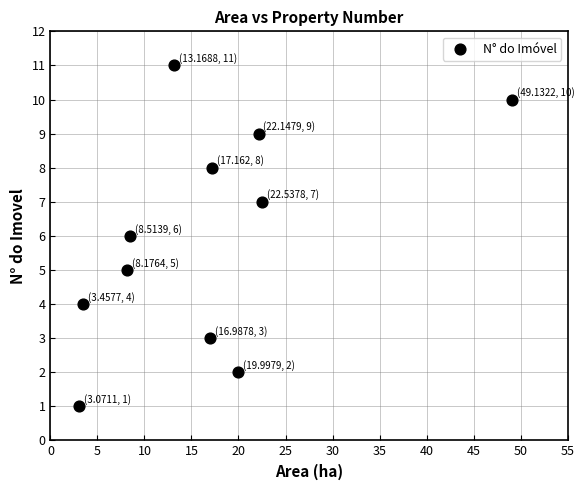

What is the average Y value?

6